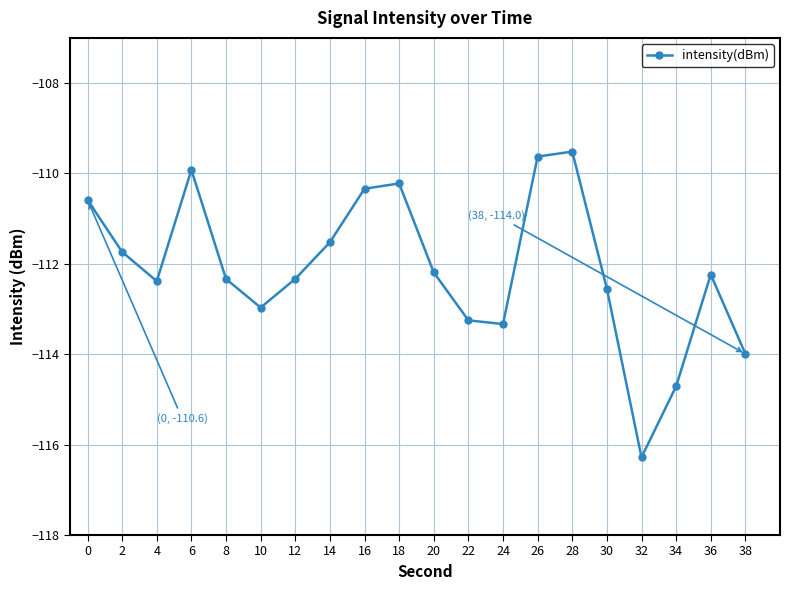

Is this an area chart (filled region under the line)?

No